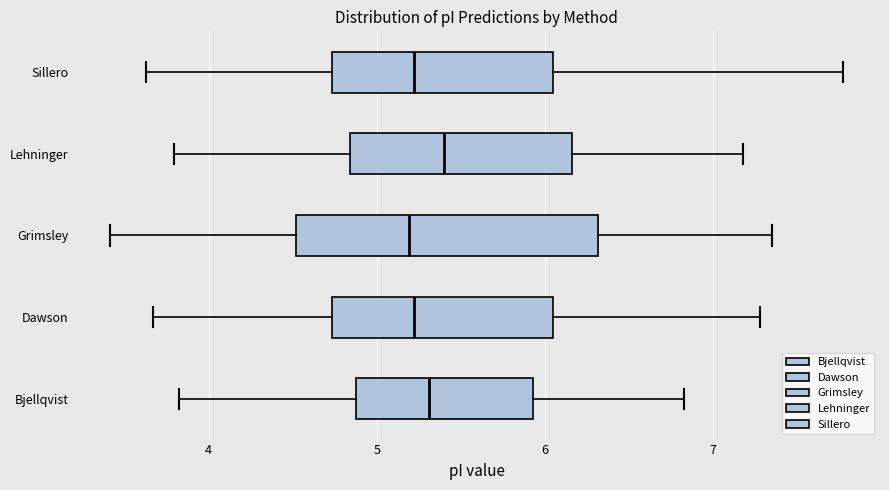

Comparing the boxes themselves (not the whiskers), which one is the widest?

Grimsley